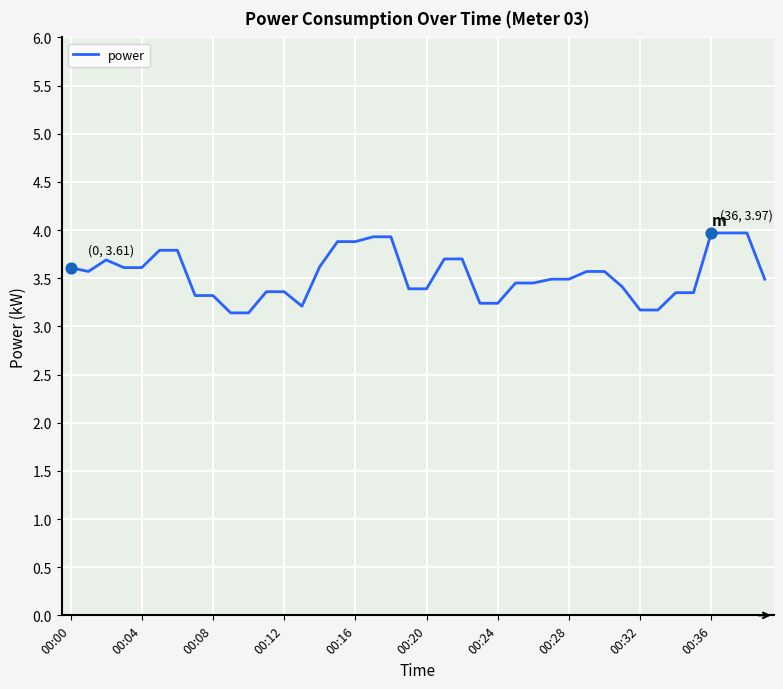

What is the minimum value shown in the chart?

3.1